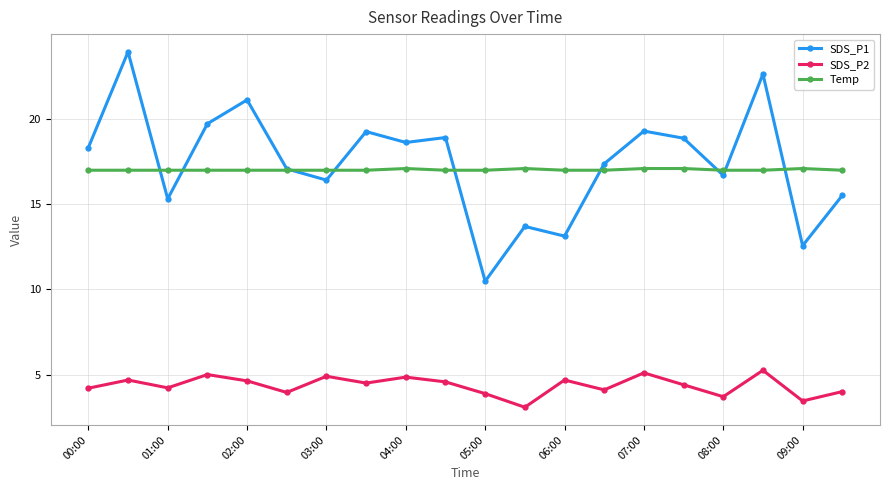

How many distinct data groups are displayed?

3